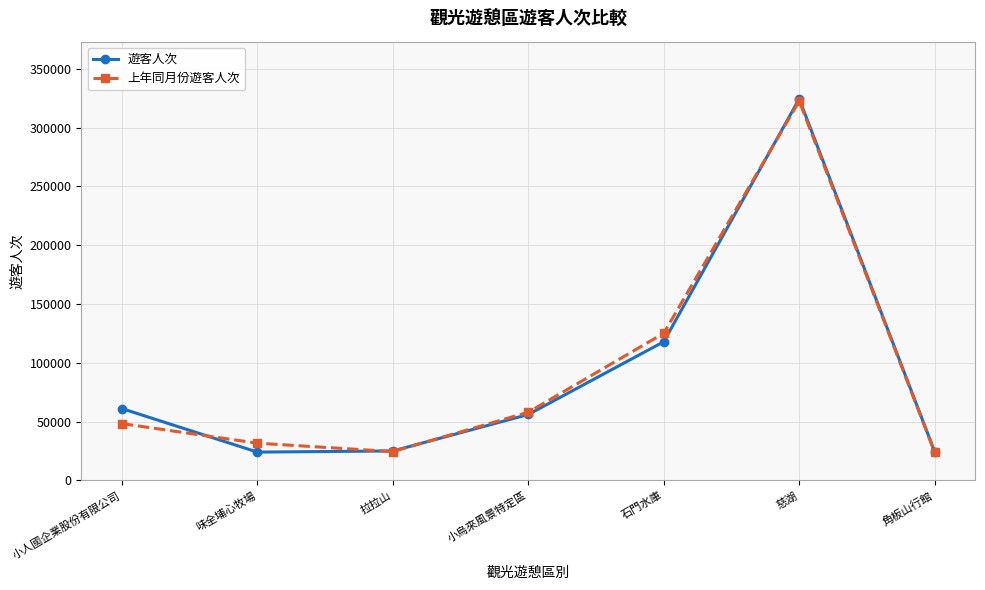

At which label is 上年同月份遊客人次 closest to 173231?

石門水庫